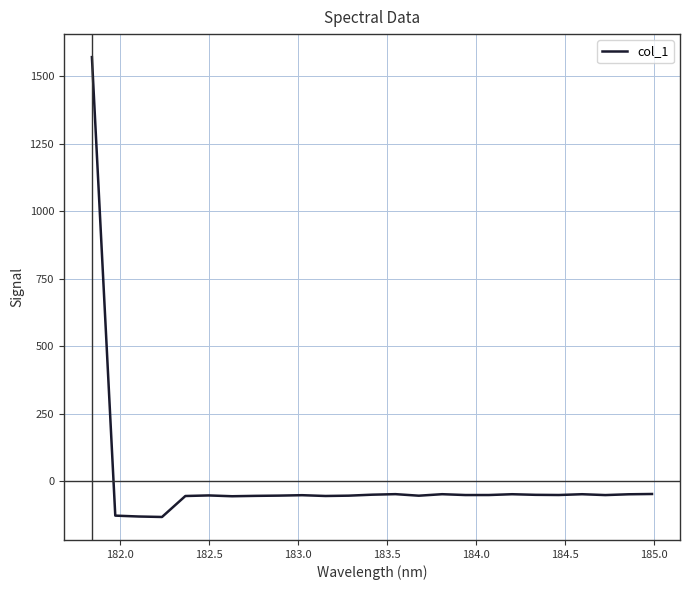

What is the difference between the maximum and minimum values?

1702.7